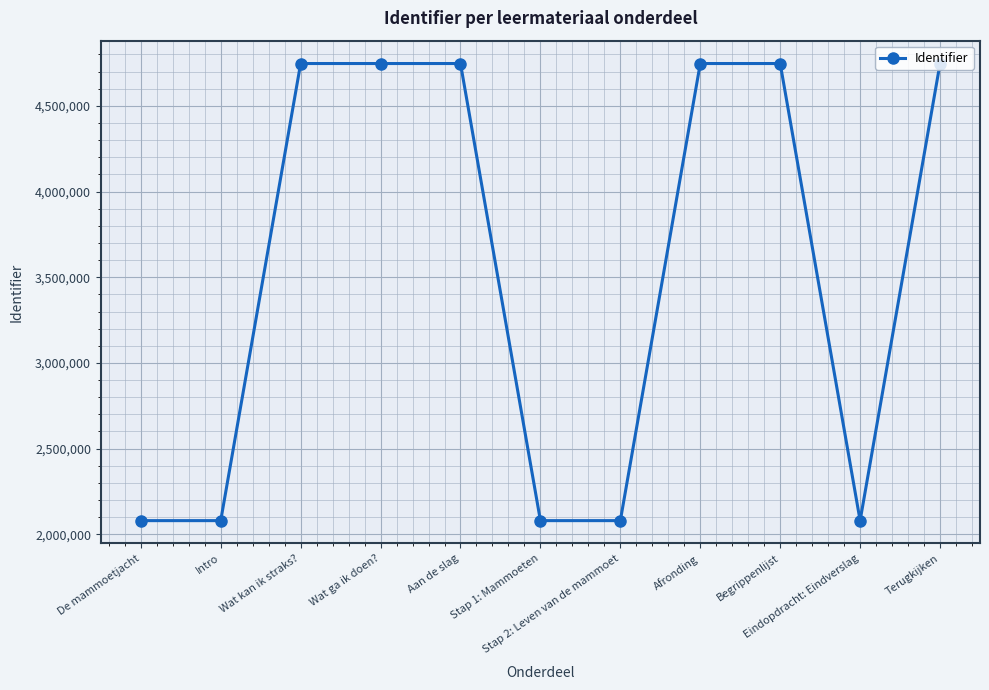

What is the label of the 6th point from the right?

Stap 1: Mammoeten